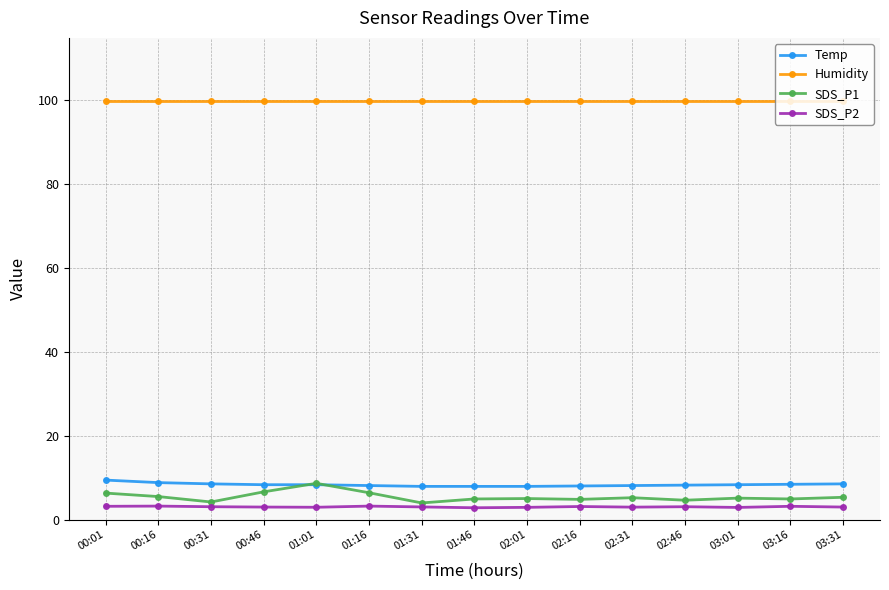

How many lines are shown in the chart?

4